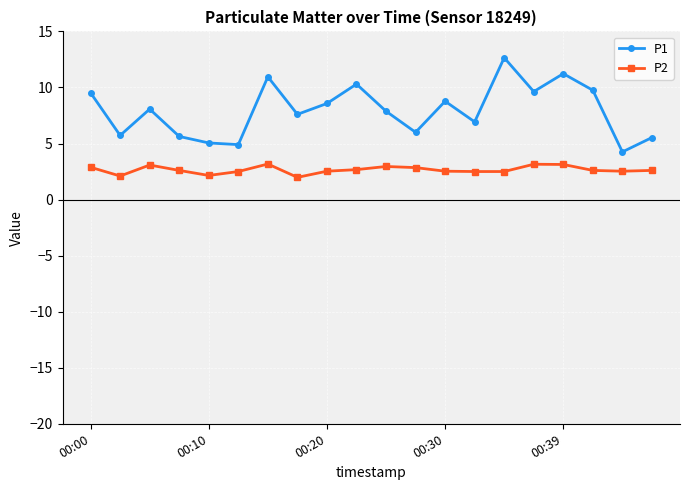

How many lines are shown in the chart?

2